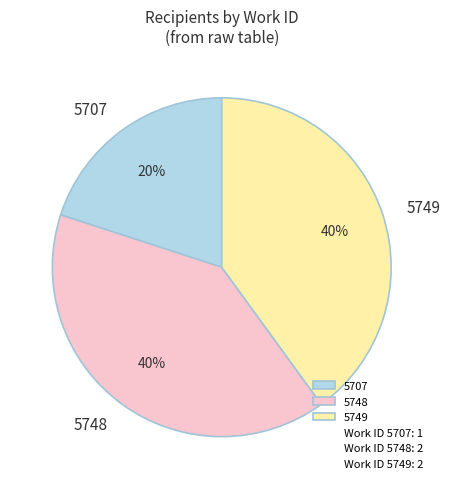

To the nearest percent, what is the combined percentage of 5749 and 5748?

80%